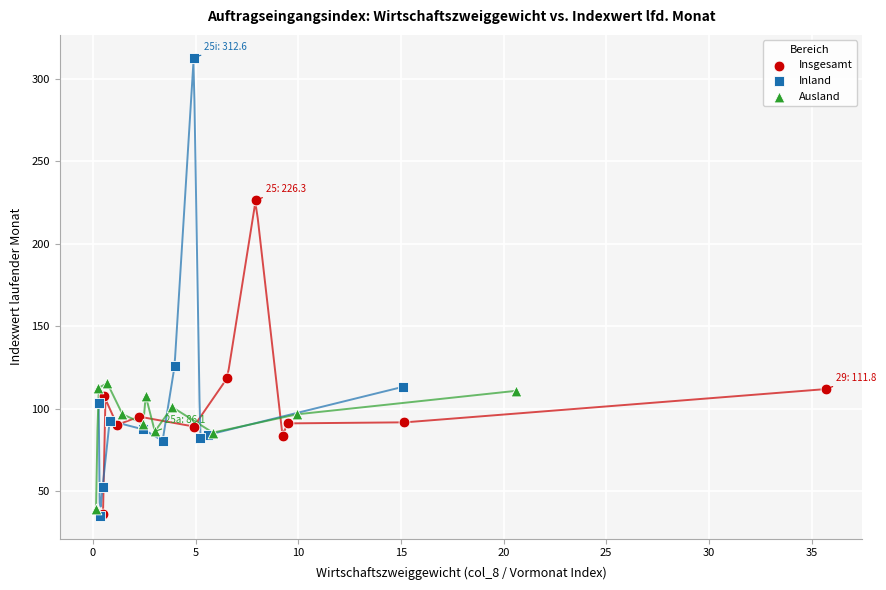

Which series reaches the maximum Y coordinate?

Inland